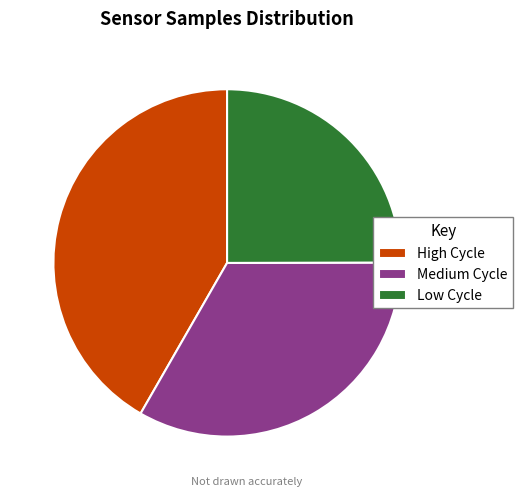

Rank the categories by value from highest to lowest.

High Cycle, Medium Cycle, Low Cycle